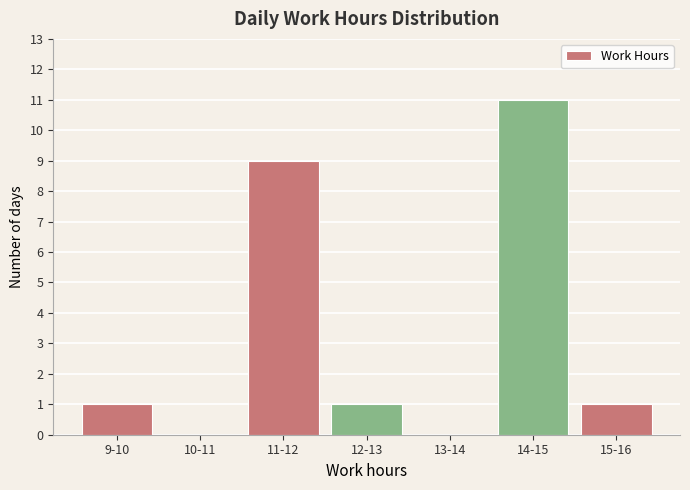

Reading left to right, transcribe all the data shown in this chart.

9-10=1	10-11=0	11-12=9	12-13=1	13-14=0	14-15=11	15-16=1